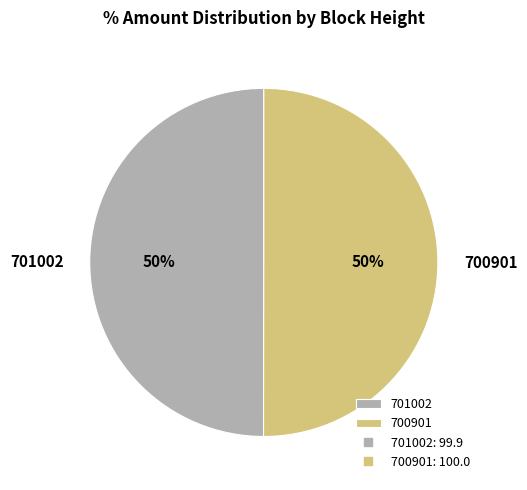

To the nearest percent, what is the combined percentage of 701002 and 700901?

100%